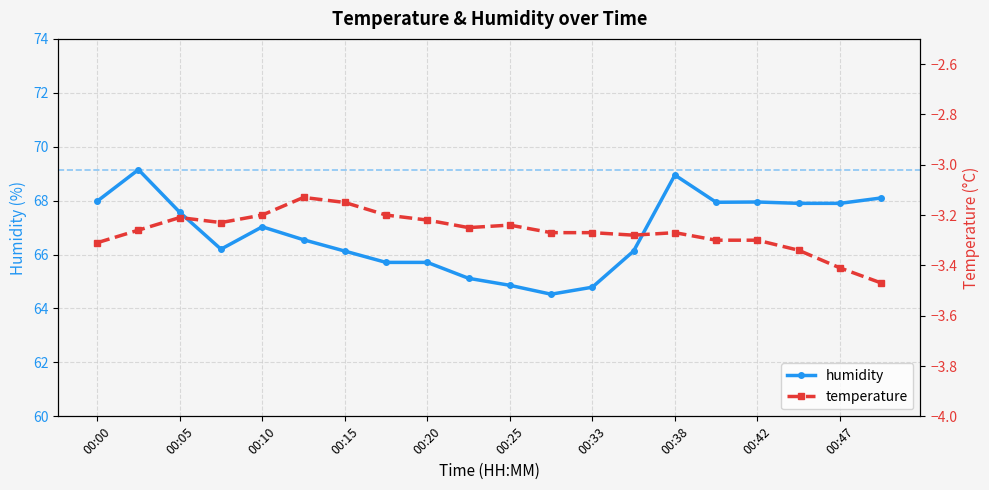

The humidity series shows 65.7 at 00:20. True or false?

True